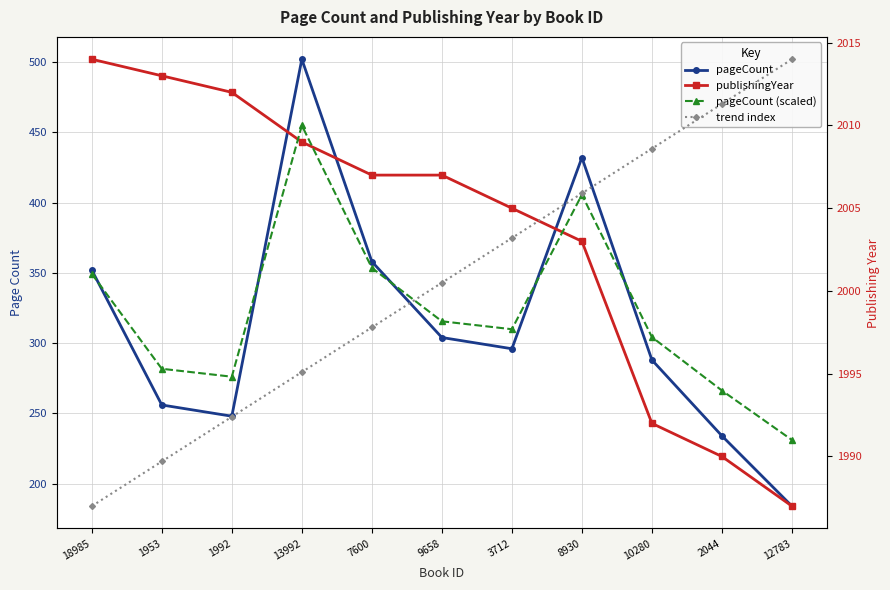

How many interior local valleys does the pageCount (scaled) series have?

2